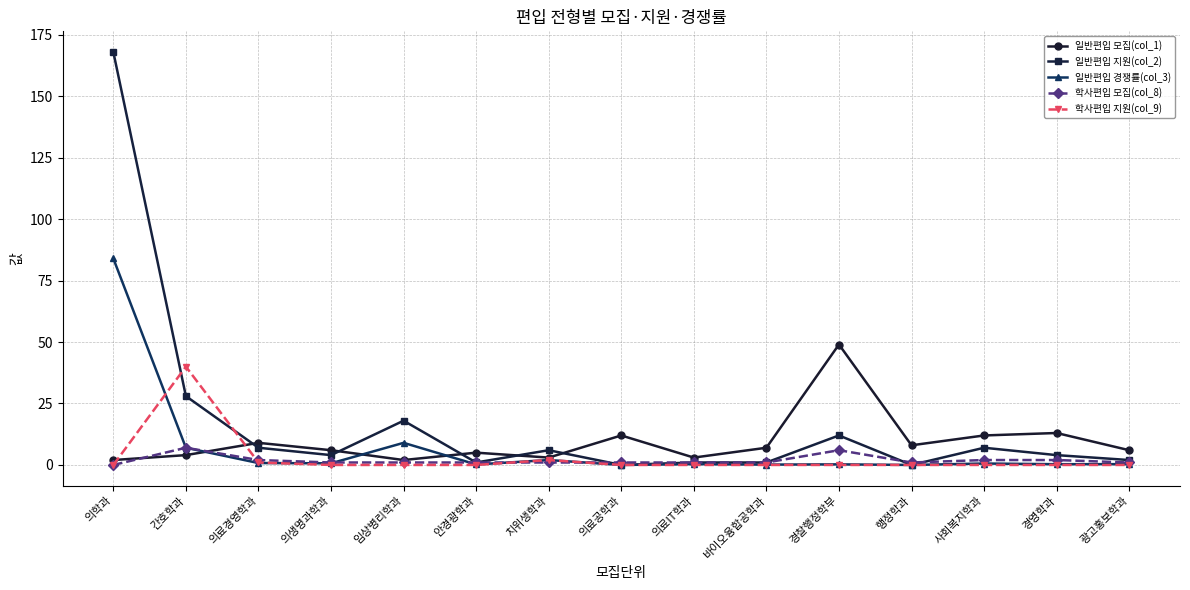

Where do 일반편입 모집(col_1) and 학사편입 지원(col_9) first cross each other?

의학과 and 간호학과